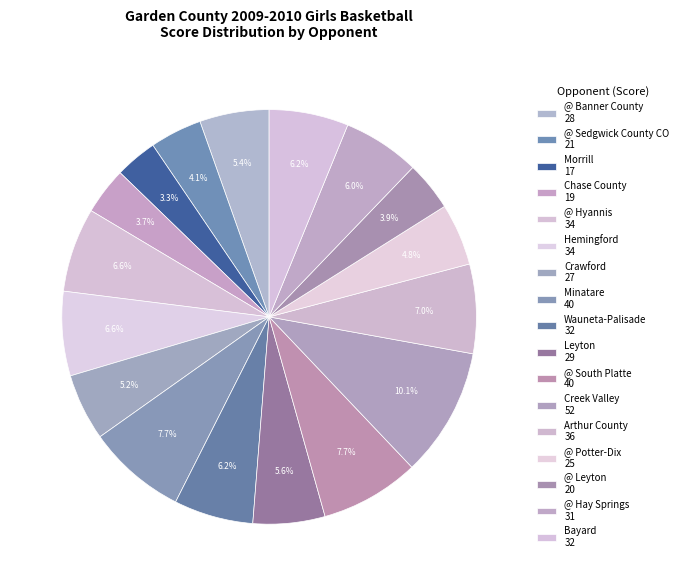

True or false: @ Banner County accounts for 1% of the total.

False